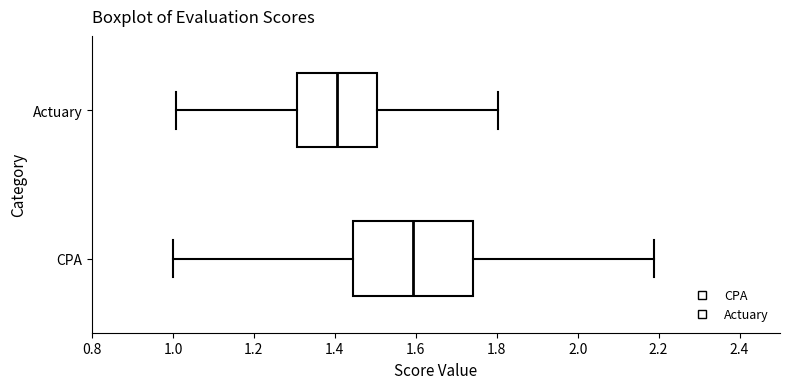

Where does the left whisker of the box for CPA end on the x-axis? The values are not printed on the chart, so give them approximately, as read against the axis.

1.00